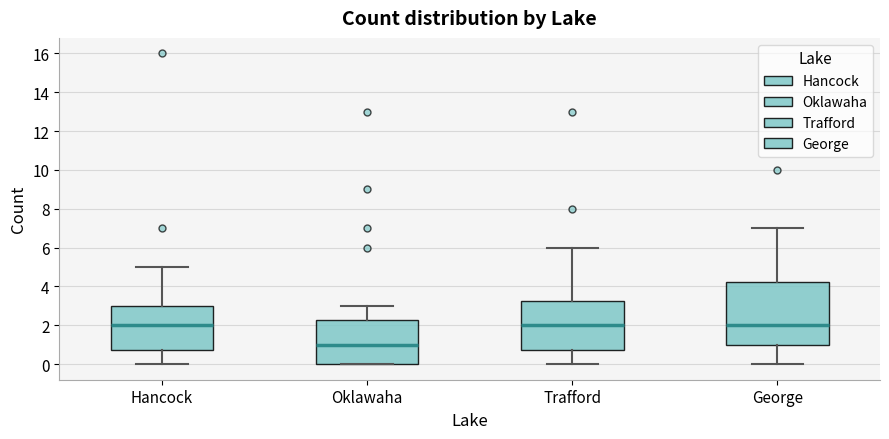

Reading left to right, transcribe this box plot: for each box, give where its median line is, the range the box spans, and where its two whiskers end, as read against the y-axis. The values are not printed on the chart, so give them approximately, as read against the axis.

Hancock: median 2.0, box 0.8 to 3.0, whiskers 0.0 to 5.0
Oklawaha: median 1.0, box 0.0 to 2.2, whiskers 0.0 to 3.0
Trafford: median 2.0, box 0.8 to 3.2, whiskers 0.0 to 6.0
George: median 2.0, box 1.0 to 4.2, whiskers 0.0 to 7.0